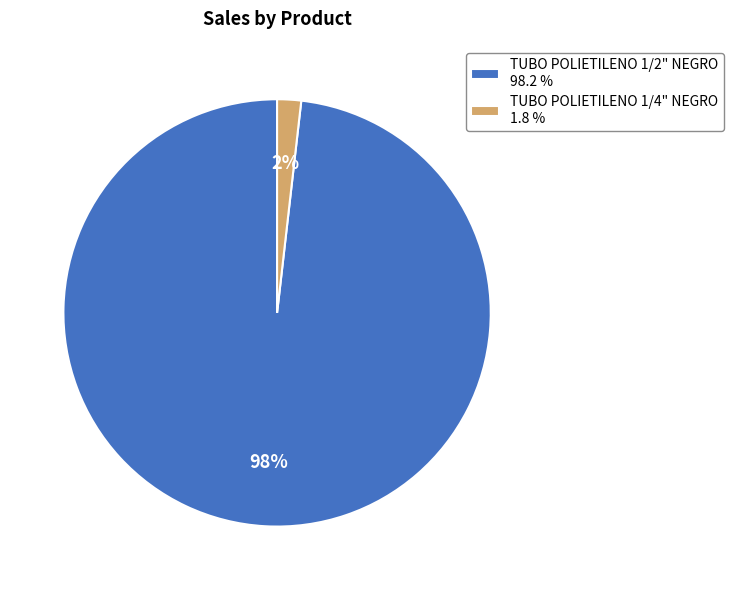

Is it true that TUBO POLIETILENO 1/4" NEGRO 1.8 % is 2% of the pie?

True